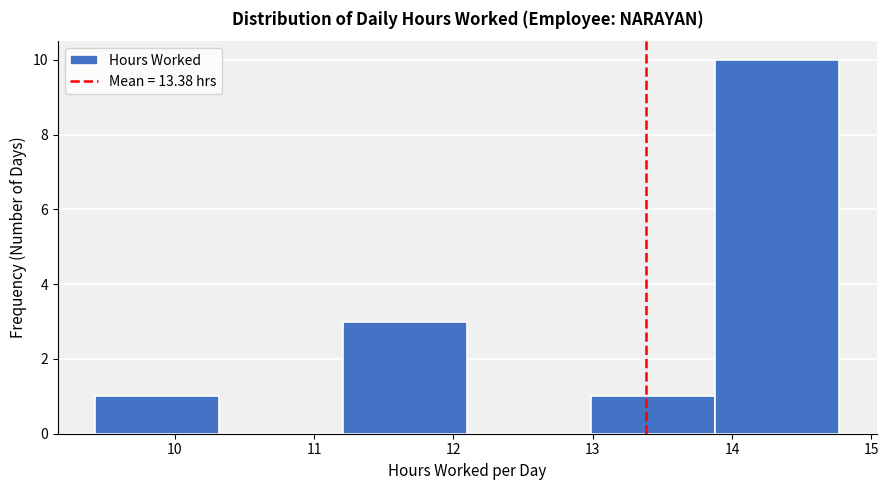

What is the height of the bar covering 13.88 to 14.77 on the x-axis? Neither the bar edges nor the heights are printed on the chart, so give them approximately, as read against the axes.

10